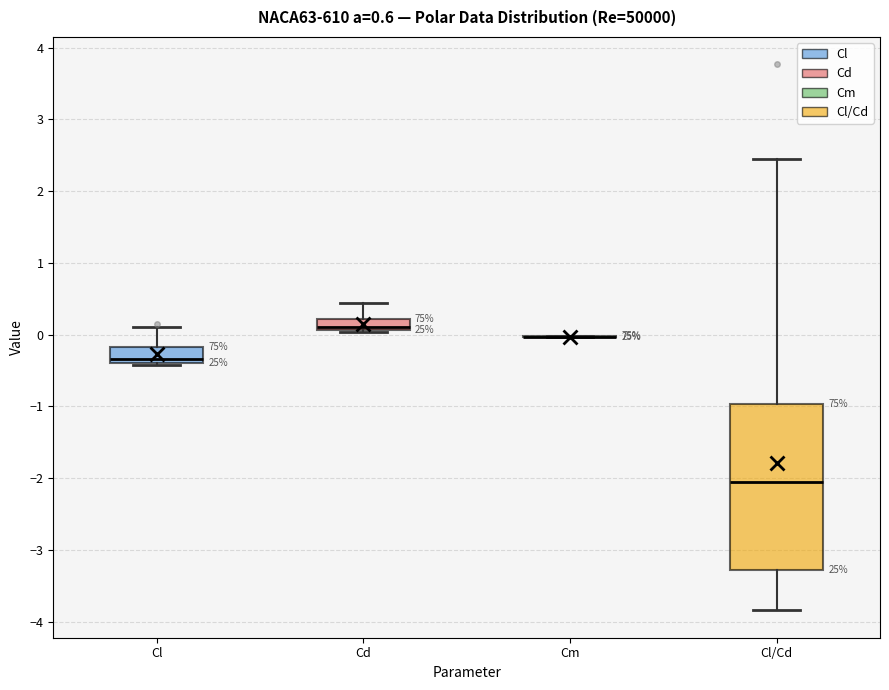

Comparing the boxes themselves (not the whiskers), which one is the tallest?

Cl/Cd